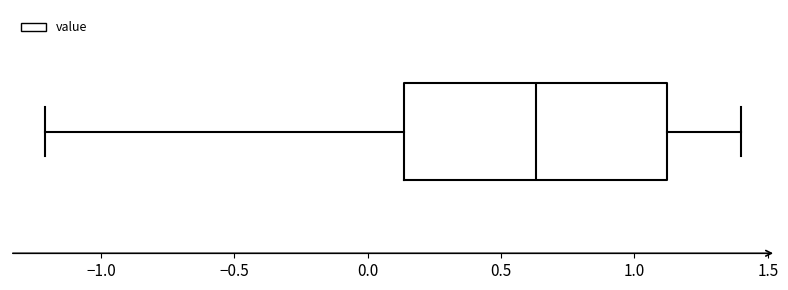

Read this box plot against the x-axis: the position of the median line, the range covered by the box, and the ends of both whiskers. The values are not printed on the chart, so give them approximately, as read against the axis.

median 0.65, box 0.15 to 1.10, whiskers -1.20 to 1.40